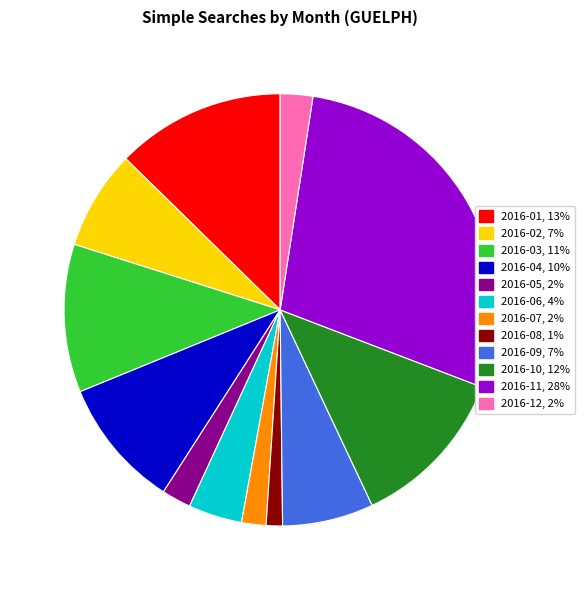

Is it true that 2016-06 is 9% of the pie?

False